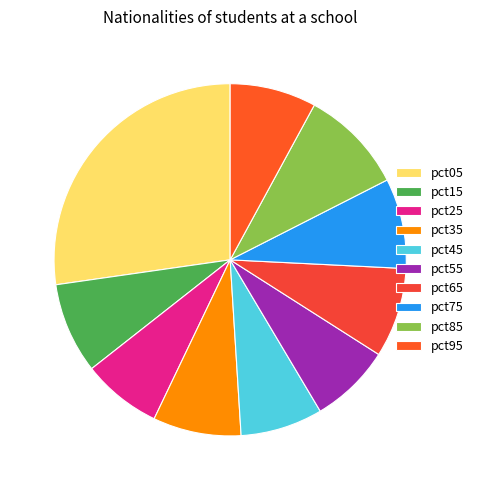

Is the sum of pct25 and pct35 greater than half?

No